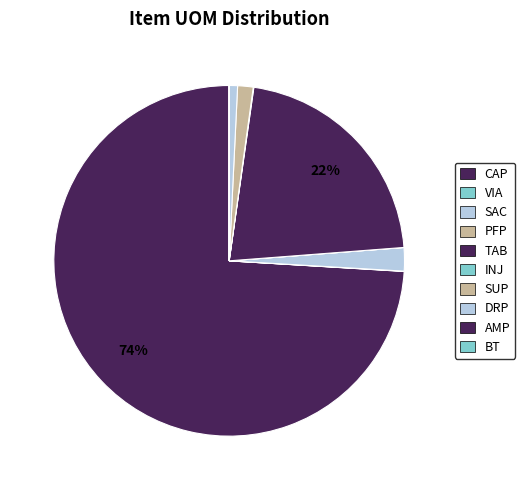

Count the number of slices in the pie.

10